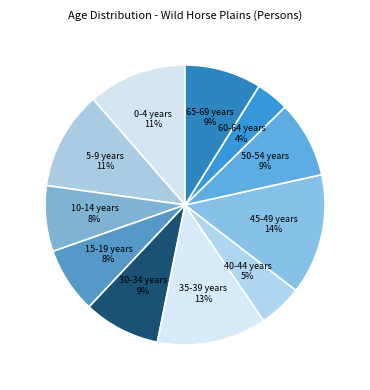

To the nearest percent, what is the average slice percentage?

9%